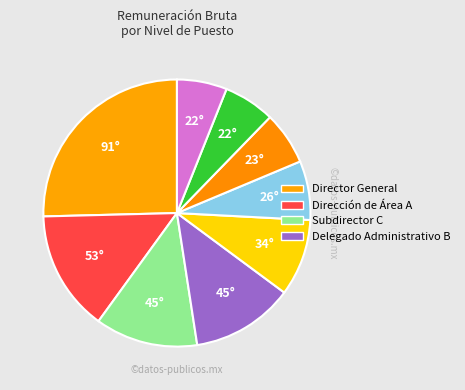

How many slices are in this pie chart?

9